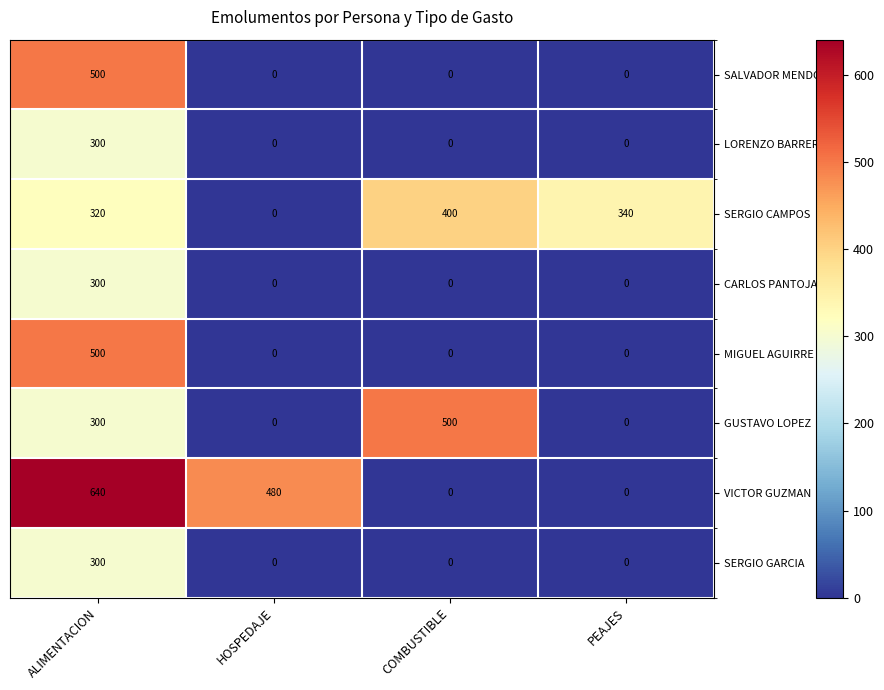

Count the SALVADOR MENDOZA values in the range 0 to 500.

4